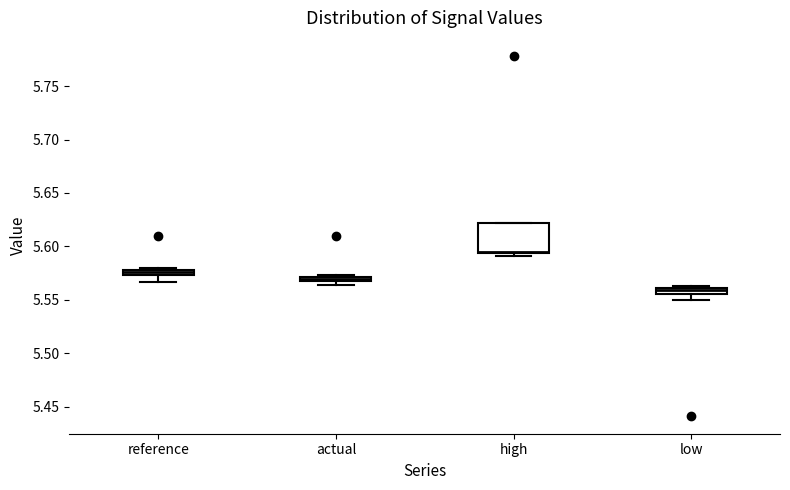

Which box has the lowest median line?

low